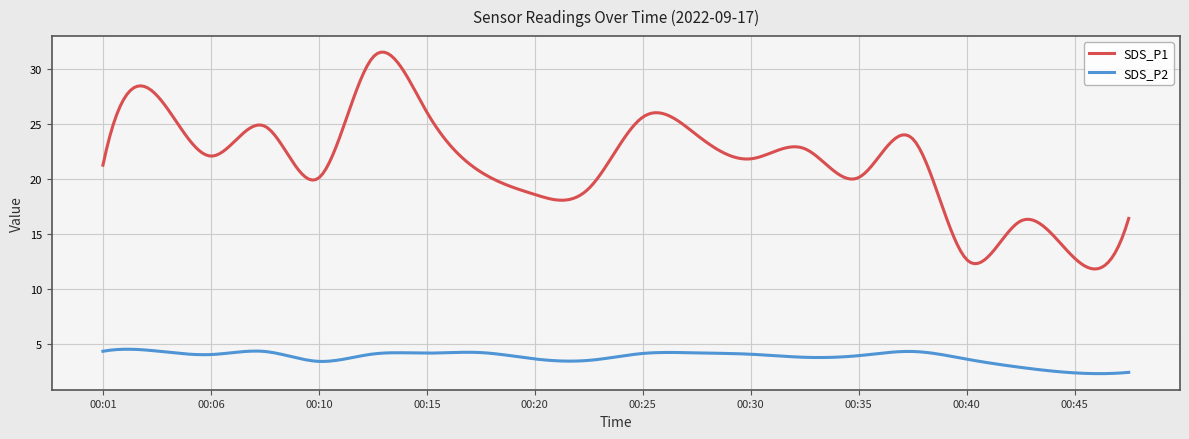

True or false: SDS_P2 and SDS_P1 intersect in this chart.

False